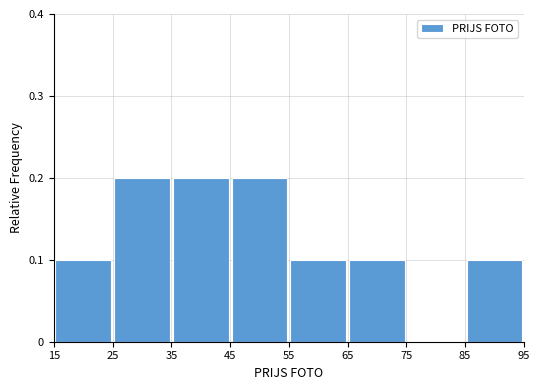

Reading left to right, list every bar in this chart as the range it spans on the x-axis followed by its height. The values are not printed on the chart, so give them approximately, as read against the axis.

15 to 25: 0.1
25 to 35: 0.2
35 to 45: 0.2
45 to 55: 0.2
55 to 65: 0.1
65 to 75: 0.1
75 to 85: 0
85 to 95: 0.1